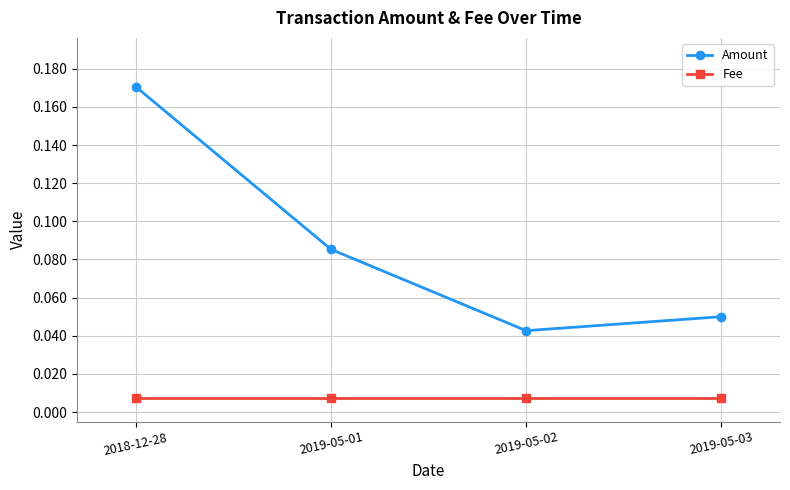

What is the label of the 3rd point from the left?

2019-05-02